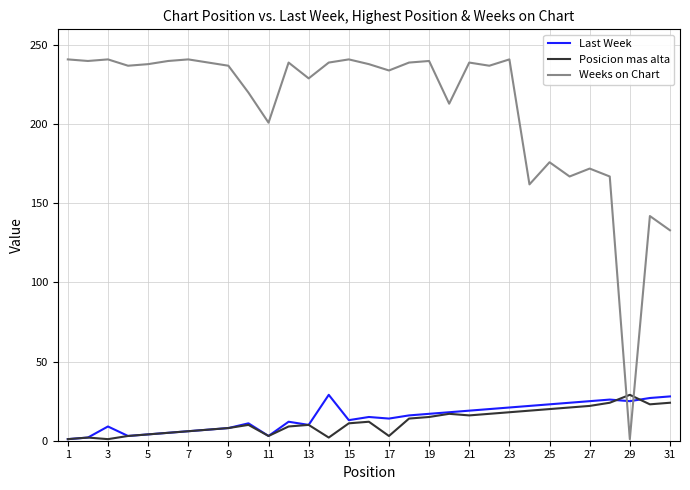

True or false: Last Week and Weeks on Chart cross at least once.

True